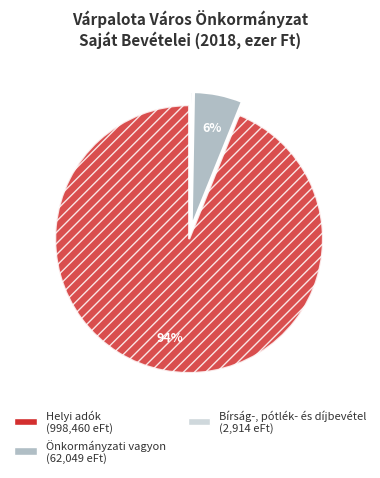

To the nearest percent, what is the difference between the largest and smallest slice percentages?

94%